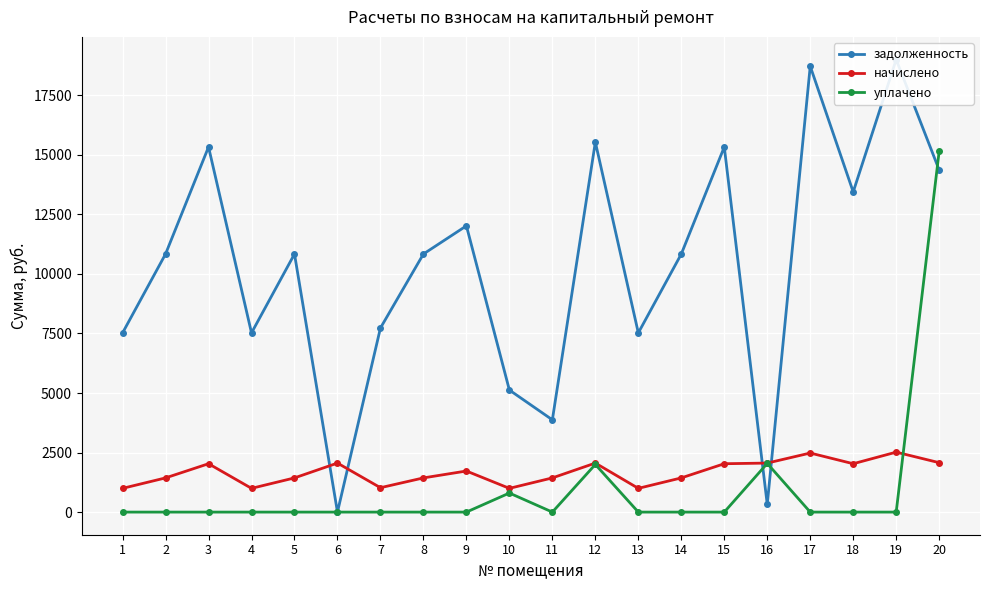

What is the highest value of the начислено series?

2517.5